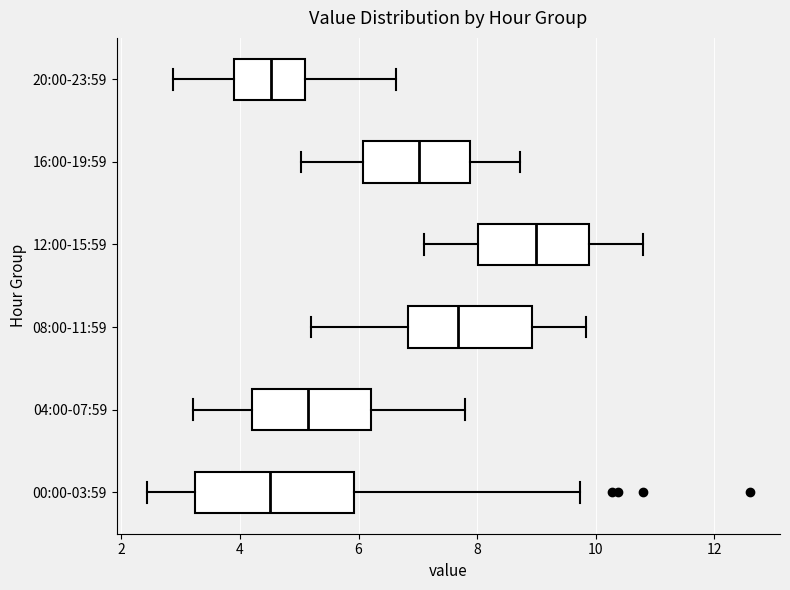

Where does the median line of the box for 04:00-07:59 sit on the x-axis? The values are not printed on the chart, so give them approximately, as read against the axis.

5.2